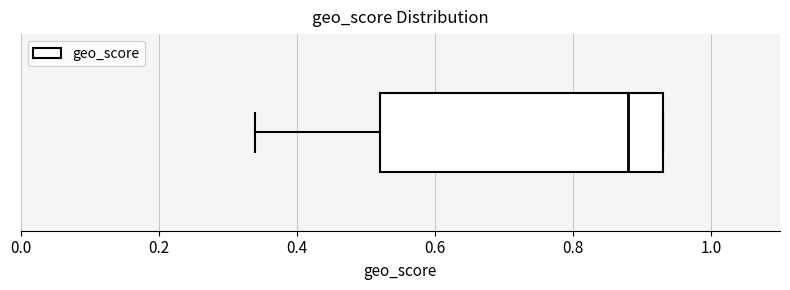

Read this box plot against the x-axis: the position of the median line, the range covered by the box, and the ends of both whiskers. The values are not printed on the chart, so give them approximately, as read against the axis.

median 0.88, box 0.52 to 0.94, whiskers 0.34 to 0.94